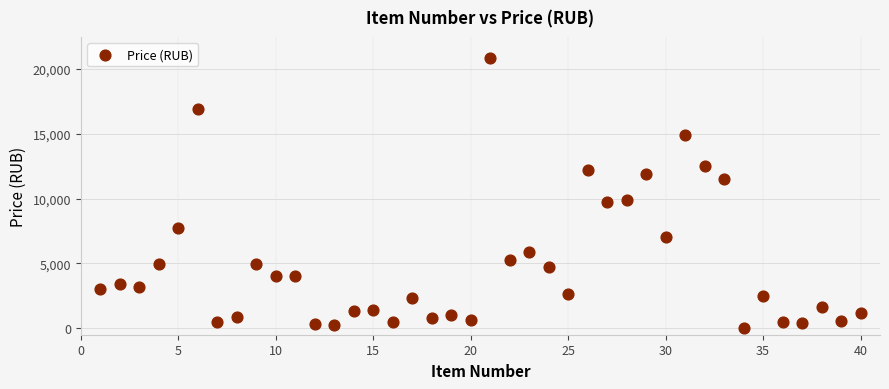

What is the range of Y values (max minus min)?

20750